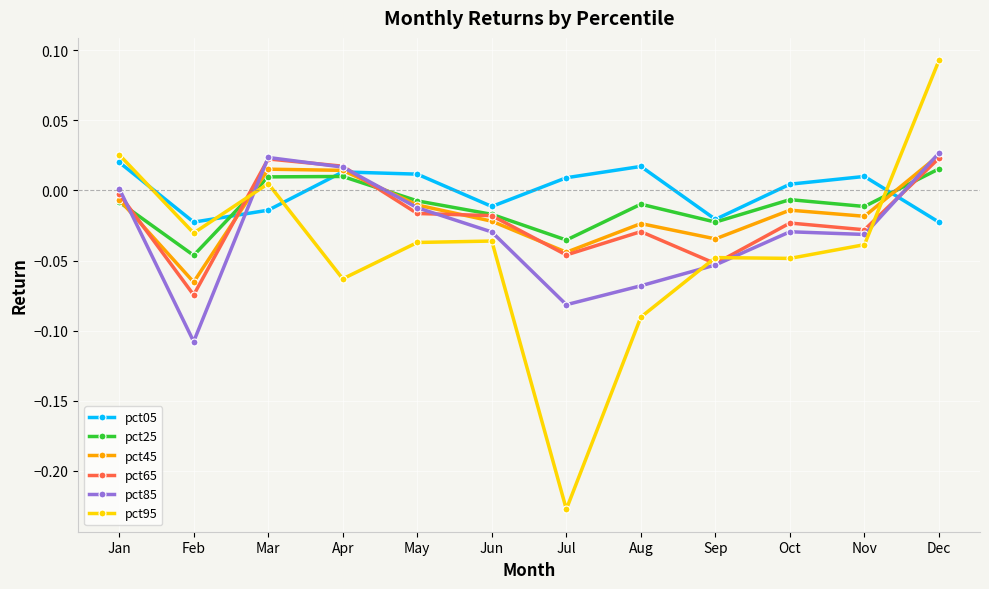

Which category has the lowest value in the pct45 series?

Feb